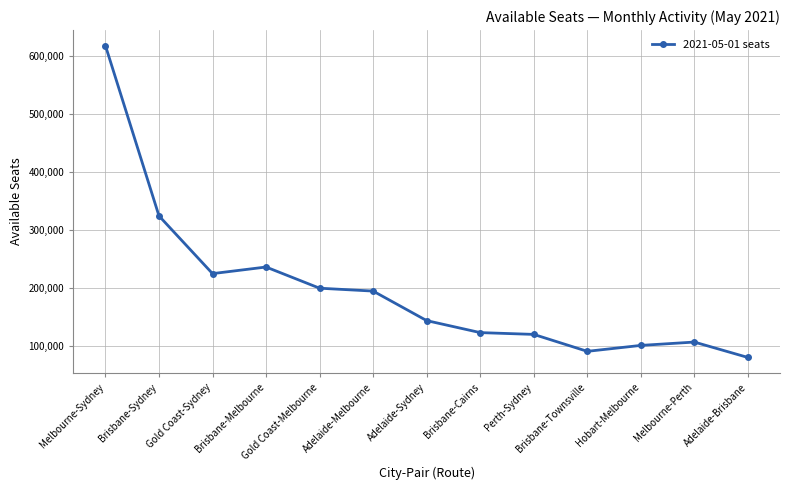

What is the value of the 10th point from the left?

91252